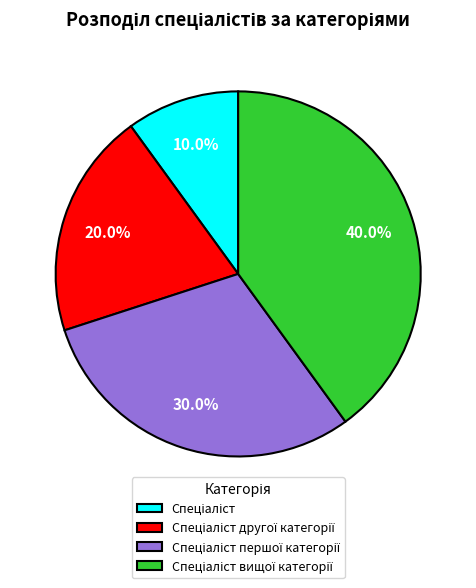

Is there any slice that represents more than half of the pie?

No